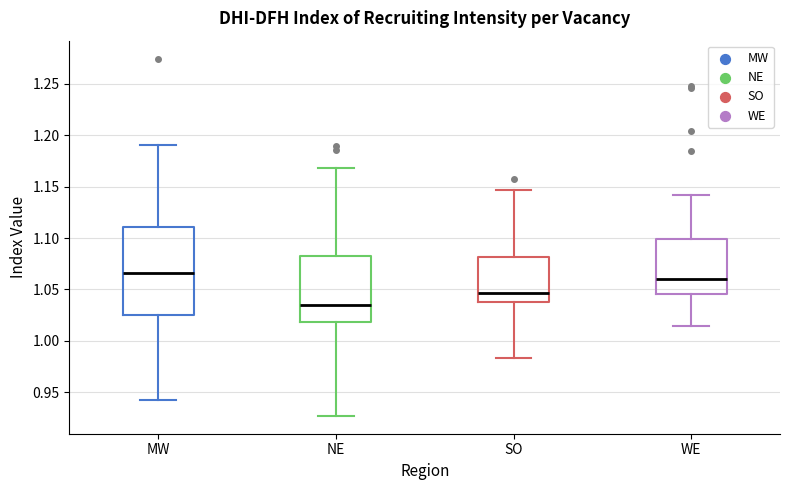

Where does the median line of the box for WE sit on the y-axis? The values are not printed on the chart, so give them approximately, as read against the axis.

1.060